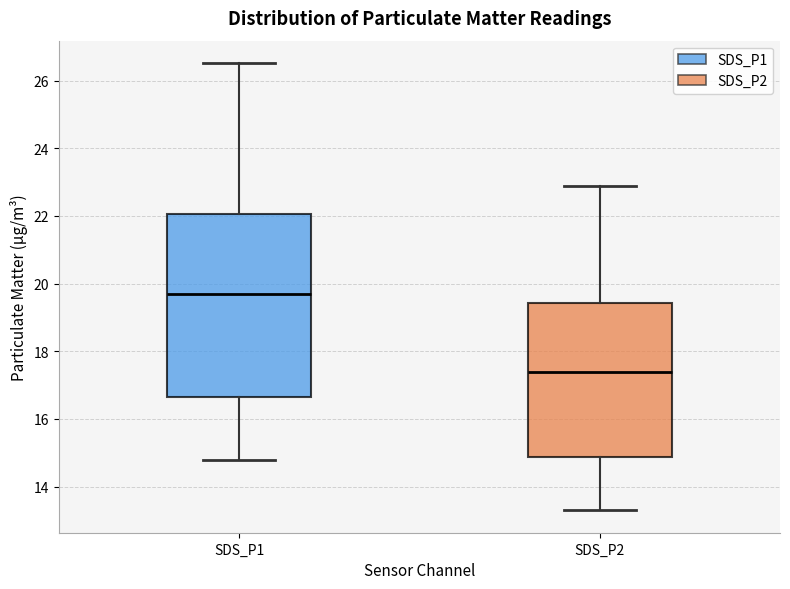

Which box has the lowest median line?

SDS_P2